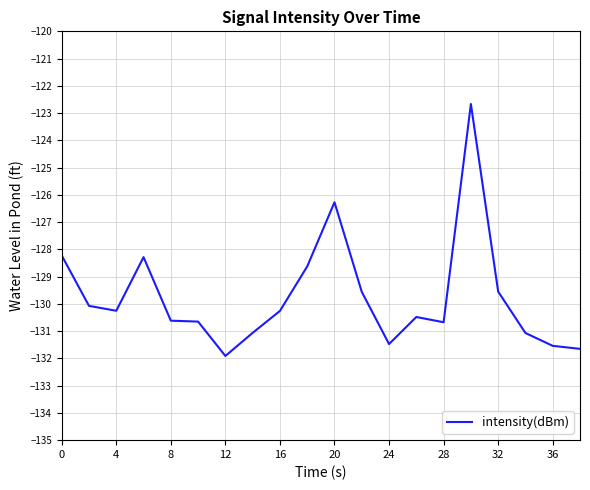

What is the difference between the maximum and second lowest values?

9.0